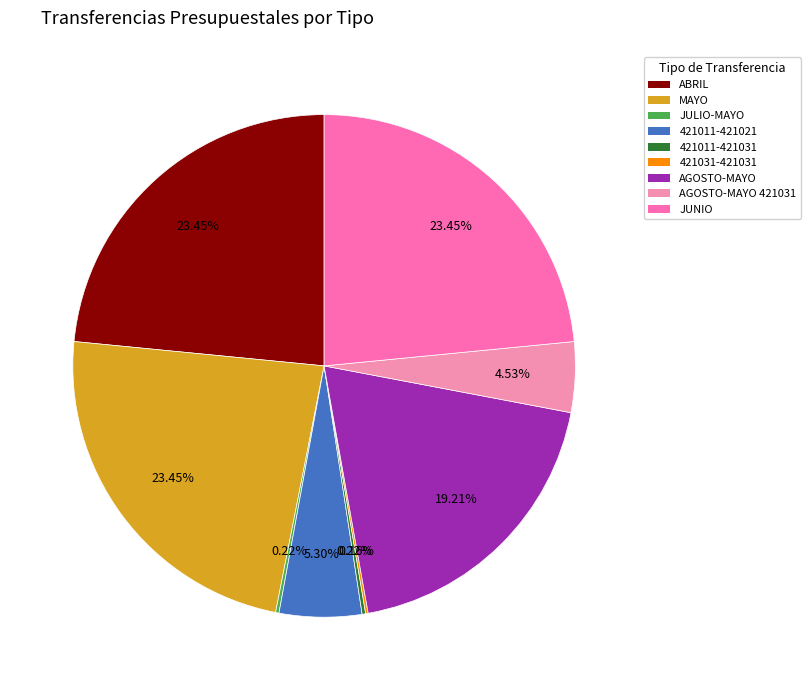

Which category has the biggest portion of the pie?

TRANSFERENCIA EN ABRIL